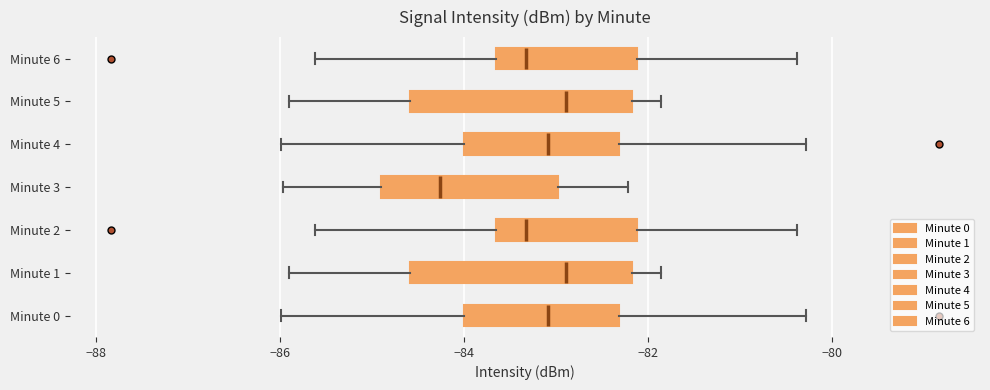

Where is the right edge of the box for Minute 1 on the x-axis? The values are not printed on the chart, so give them approximately, as read against the axis.

-82.2